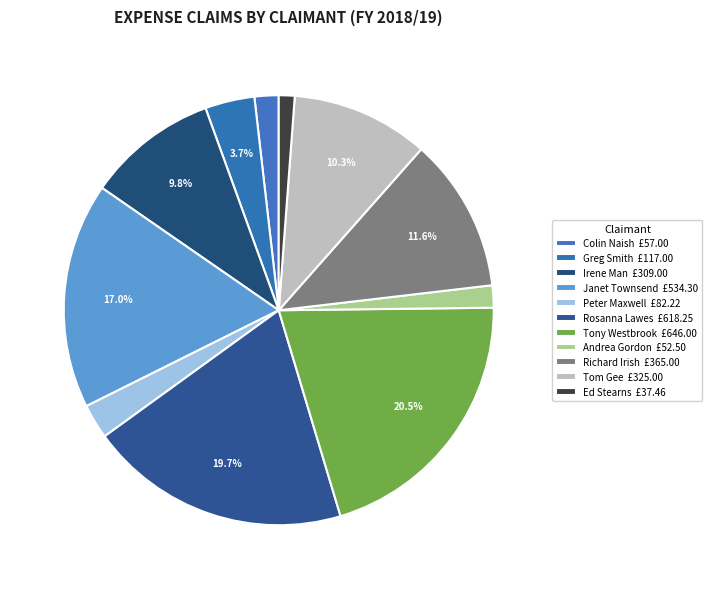

Approximately how many times larger is the value at Ed Stearns compared to Greg Smith?

0.3